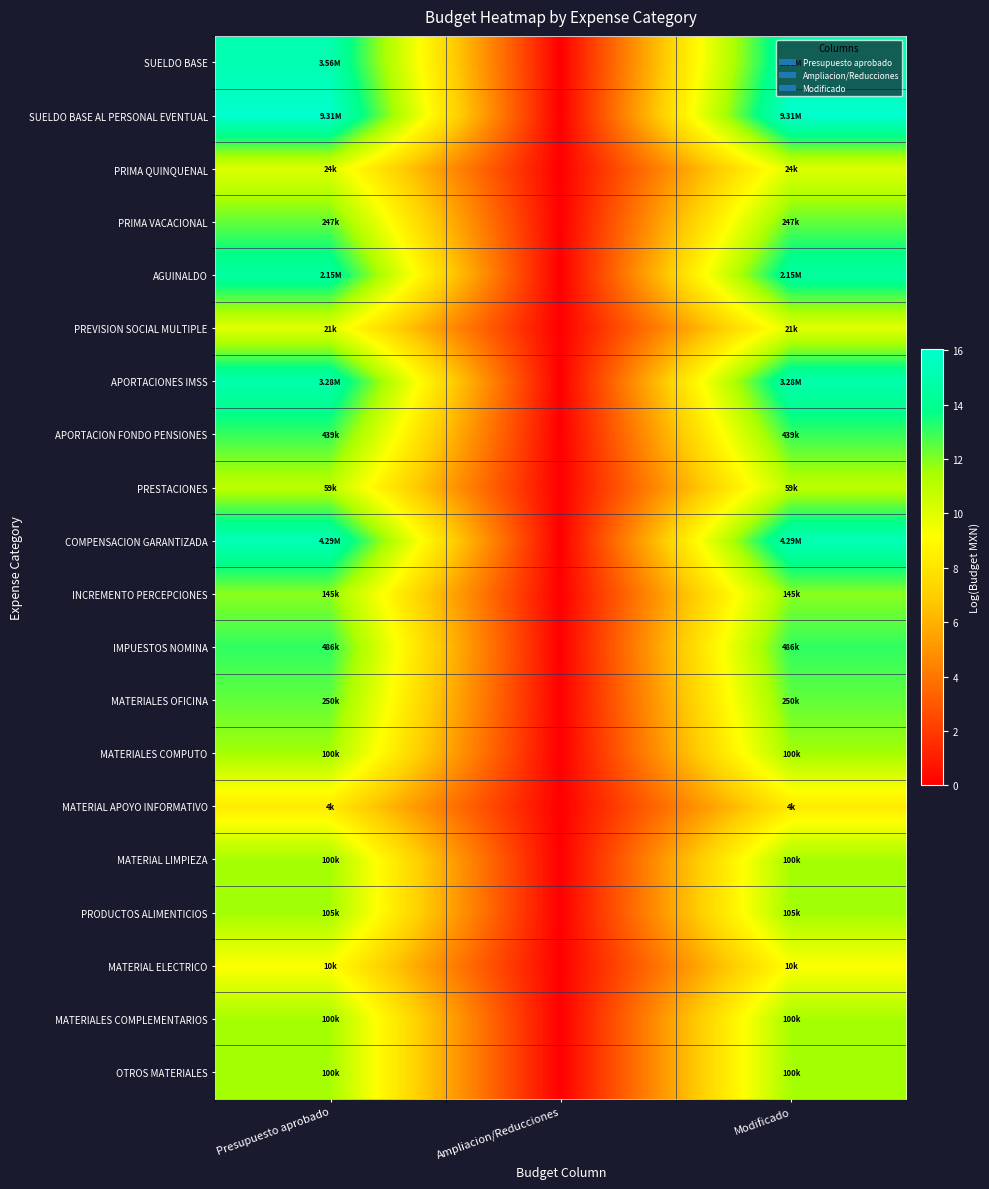

Rank the series by their maximum value, from lowest to highest.

MATERIAL APOYO INFORMATIVO, MATERIAL ELECTRICO, PREVISION SOCIAL MULTIPLE, PRIMA QUINQUENAL, PRESTACIONES, MATERIALES COMPUTO, MATERIAL LIMPIEZA, MATERIALES COMPLEMENTARIOS, OTROS MATERIALES, PRODUCTOS ALIMENTICIOS, INCREMENTO PERCEPCIONES, PRIMA VACACIONAL, MATERIALES OFICINA, APORTACION FONDO PENSIONES, IMPUESTOS NOMINA, AGUINALDO, APORTACIONES IMSS, SUELDO BASE, COMPENSACION GARANTIZADA, SUELDO BASE AL PERSONAL EVENTUAL